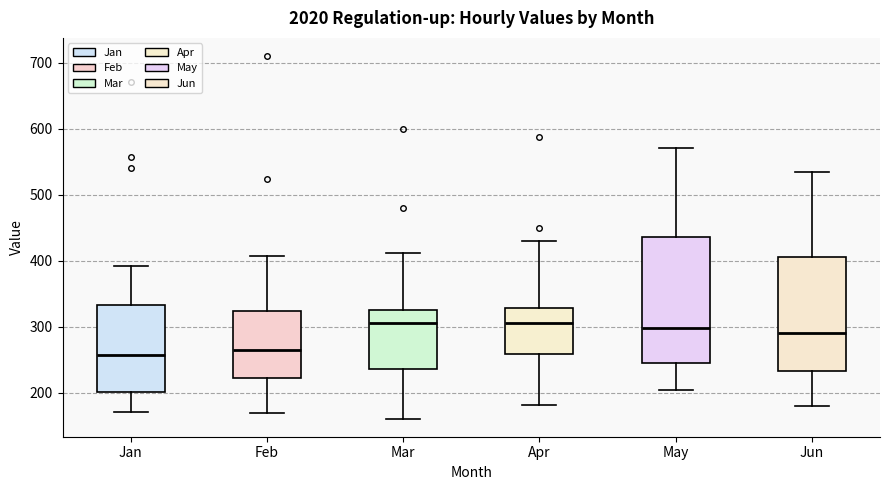

Reading left to right, transcribe this box plot: for each box, give where its median line is, the range the box spans, and where its two whiskers end, as read against the y-axis. The values are not printed on the chart, so give them approximately, as read against the axis.

Jan: median 260, box 200 to 330, whiskers 170 to 390
Feb: median 270, box 220 to 320, whiskers 170 to 410
Mar: median 310, box 240 to 330, whiskers 160 to 410
Apr: median 310, box 260 to 330, whiskers 180 to 430
May: median 300, box 250 to 440, whiskers 210 to 570
Jun: median 290, box 230 to 410, whiskers 180 to 540